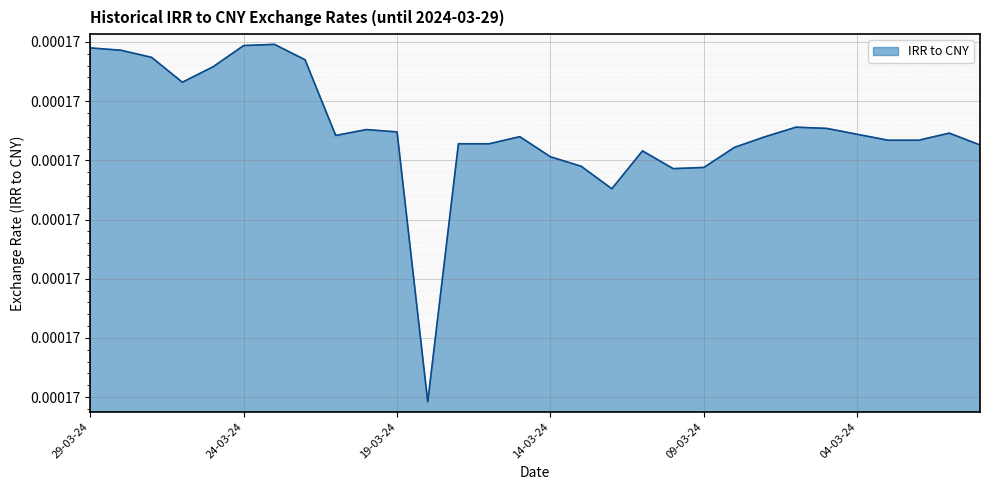

Reading left to right, extract all data points from this chart.

29-03-24=0.0	28-03-24=0.0	27-03-24=0.0	26-03-24=0.0	25-03-24=0.0	24-03-24=0.0	23-03-24=0.0	22-03-24=0.0	21-03-24=0.0	20-03-24=0.0	19-03-24=0.0	18-03-24=0.0	17-03-24=0.0	16-03-24=0.0	15-03-24=0.0	14-03-24=0.0	13-03-24=0.0	12-03-24=0.0	11-03-24=0.0	10-03-24=0.0	09-03-24=0.0	08-03-24=0.0	07-03-24=0.0	06-03-24=0.0	05-03-24=0.0	04-03-24=0.0	03-03-24=0.0	02-03-24=0.0	01-03-24=0.0	29-02-24=0.0